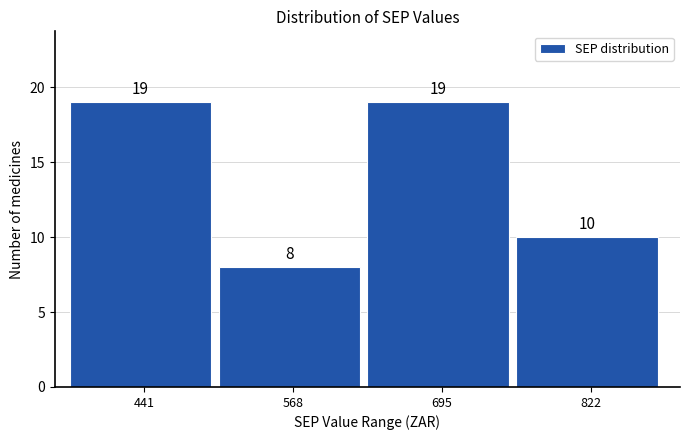

Reading left to right, what are all the values shown in this chart?

19	8	19	10